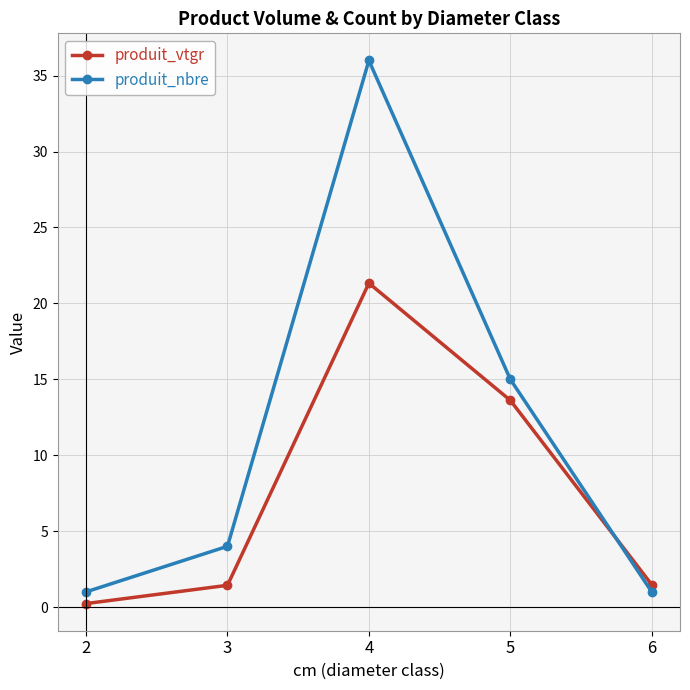

Rank the series at 6 from highest to lowest value.

produit_vtgr, produit_nbre